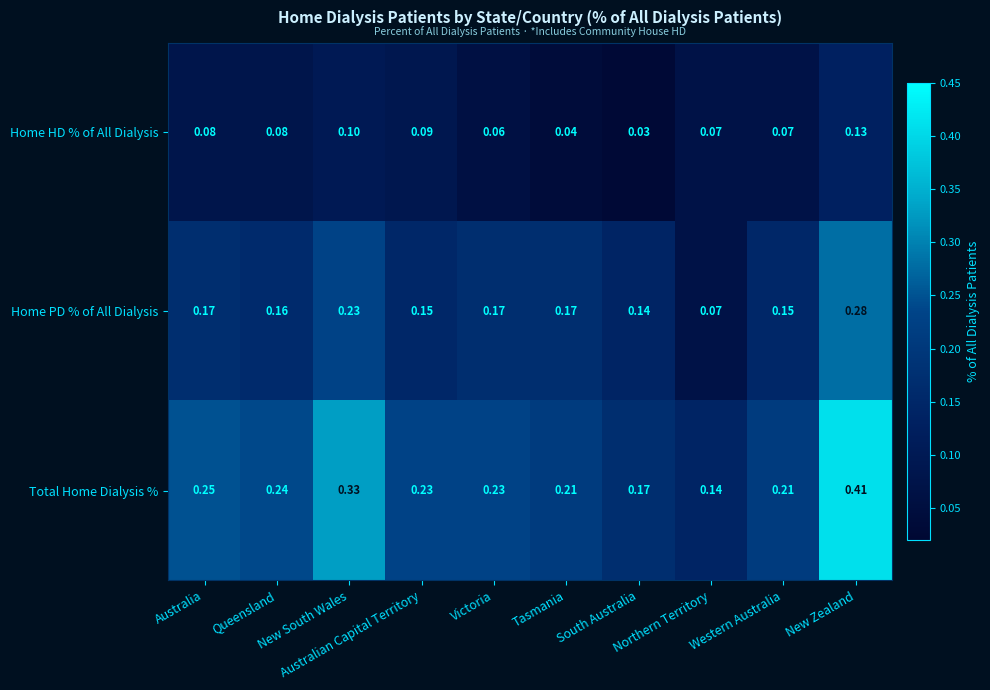

List the series in order of their overall mean, highest first.

Total Home Dialysis %, Home PD % of All Dialysis, Home HD % of All Dialysis